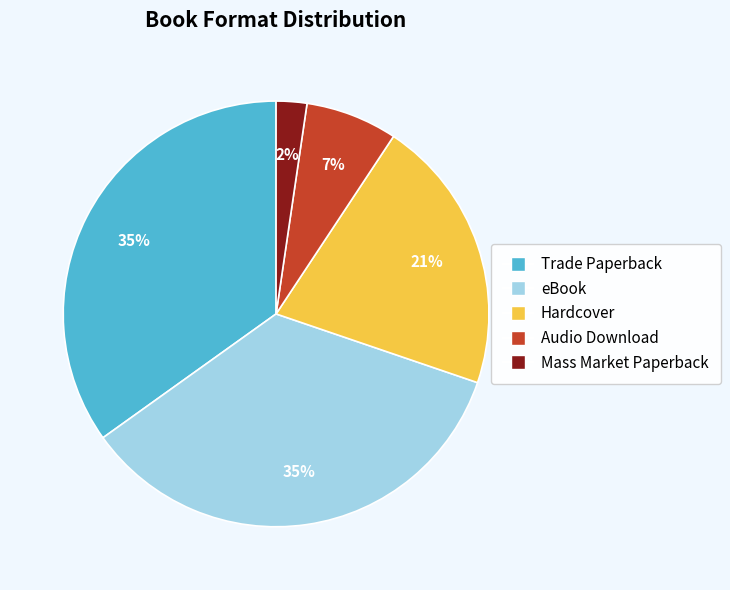

What percentage is the Mass Market Paperback slice, to the nearest percent?

2%